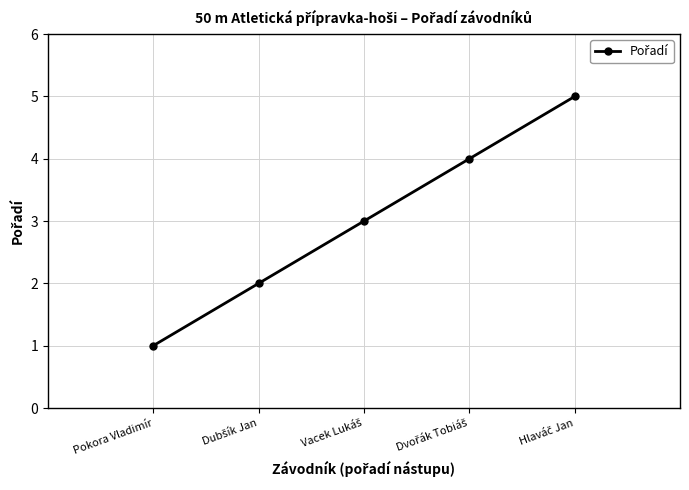

Count the number of data series in this chart.

1